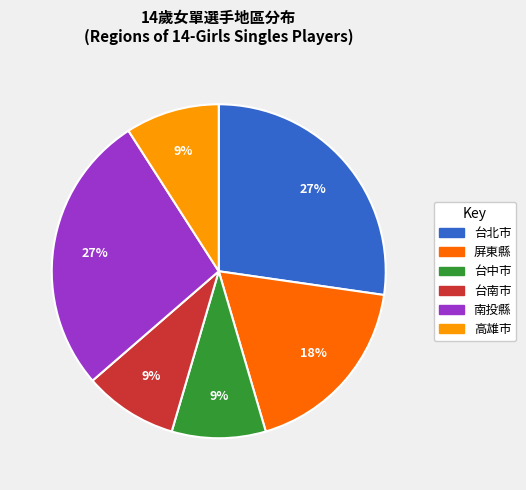

To the nearest percent, what is the average slice percentage?

17%